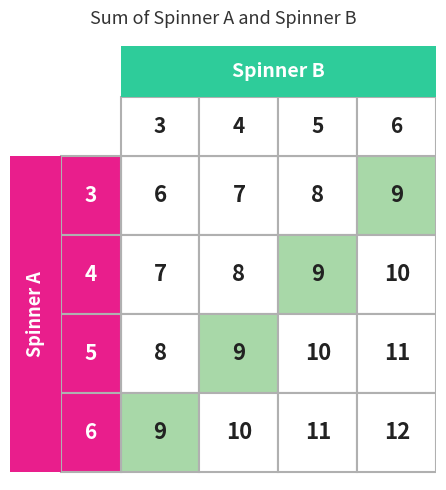

How many values in the 6 series are below 11?

2